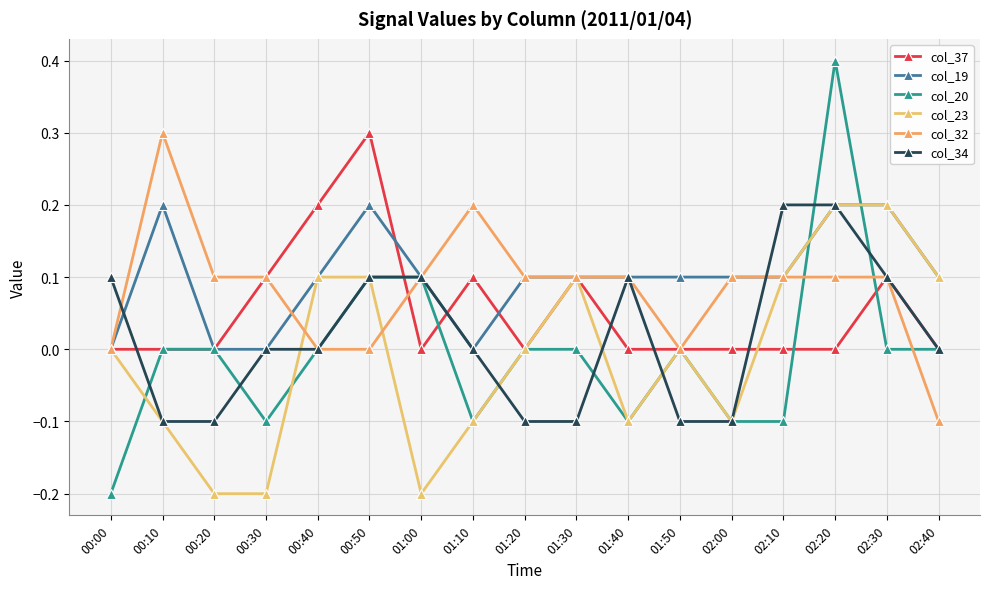

At 02:10, list the series in order from smallest to largest.

col_20, col_37, col_19, col_23, col_32, col_34